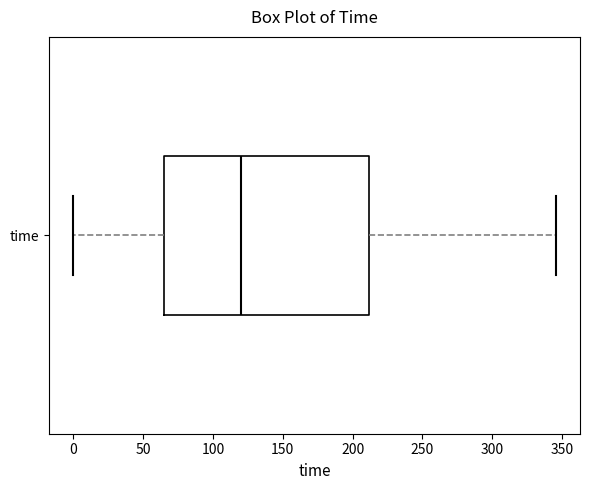

Read this box plot against the x-axis: the position of the median line, the range covered by the box, and the ends of both whiskers. The values are not printed on the chart, so give them approximately, as read against the axis.

median 120, box 65 to 210, whiskers 0 to 345